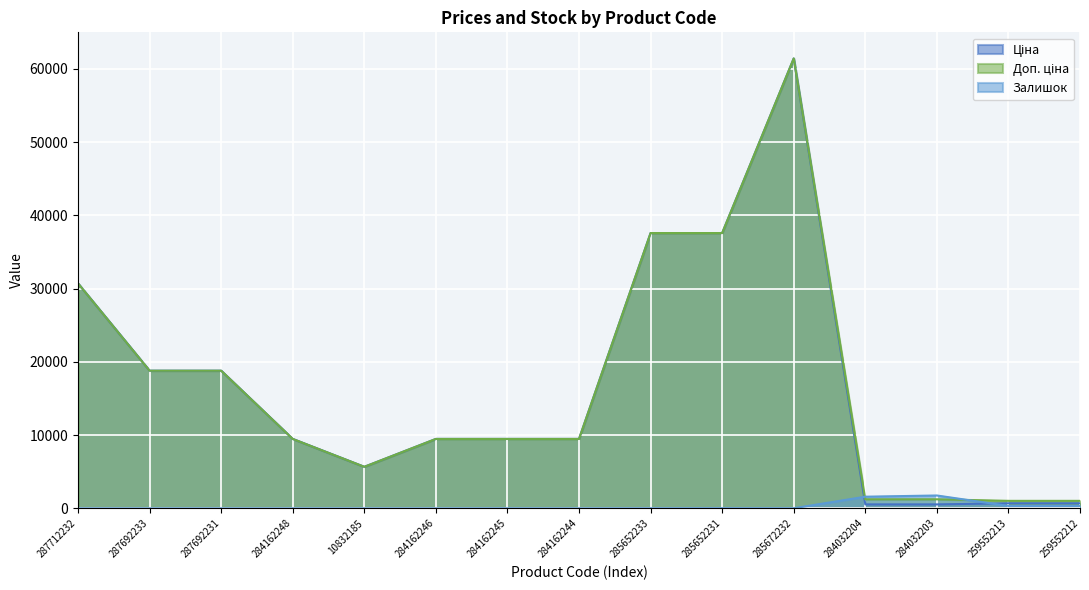

Reading right to left, extract all data points from this chart.

Ціна: 693.7	693.7	539.0	539.0	61434.3	37593.6	37593.6	9480.1	9480.1	9480.1	5673.8	9480.1	18796.8	18796.8	30717.1
Доп. ціна: 1024.6	1024.6	1235.4	1235.4	61434.3	37593.6	37593.6	9480.1	9480.1	9480.1	5673.8	9480.1	18796.8	18796.8	30717.1
Залишок: 333.0	330.0	1756.0	1591.0	15.0	22.0	12.0	2.0	8.0	0.0	1.0	0.0	0.0	0.0	0.0